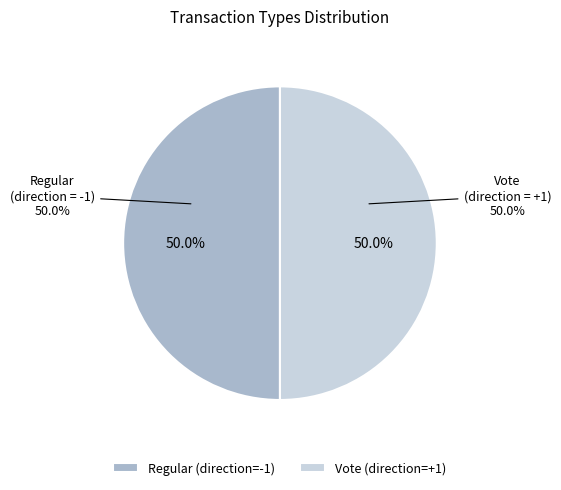

Between Regular and Vote, which is larger?

Regular